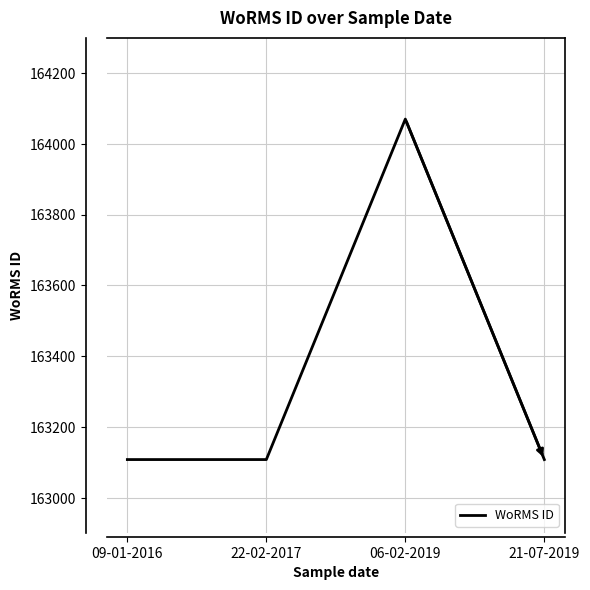

What is the maximum value shown in the chart?

164070